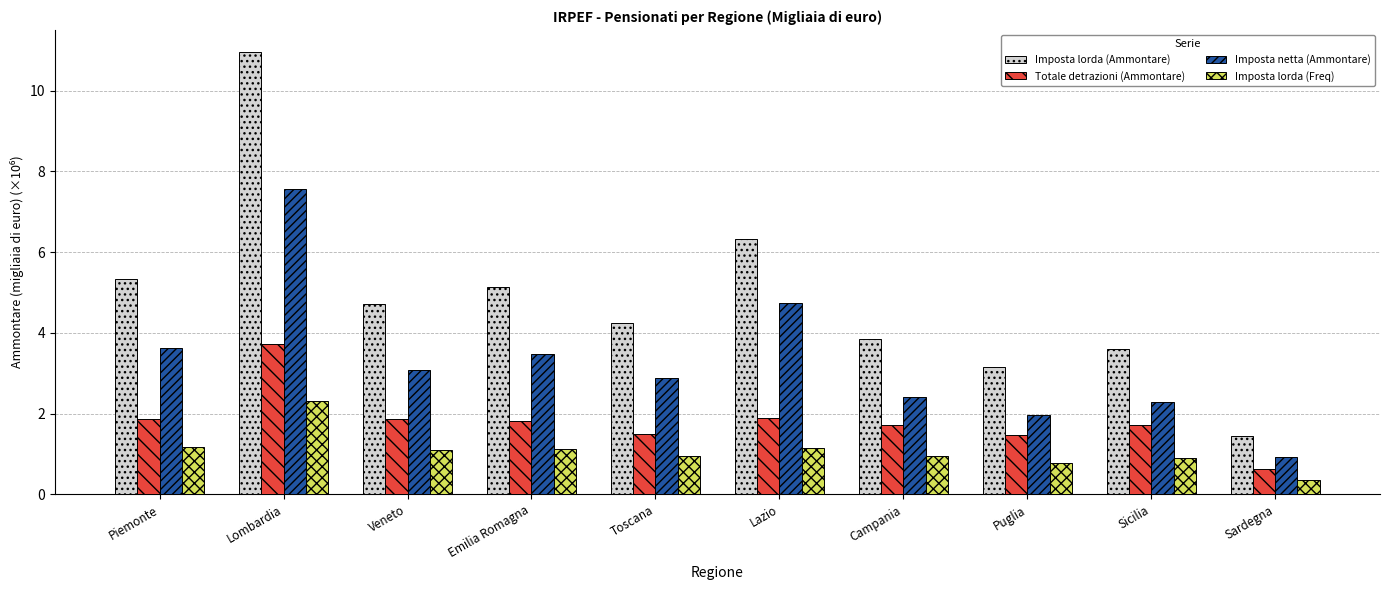

What is the sum of the Imposta netta (Ammontare) values at Toscana and Emilia Romagna?

6.4